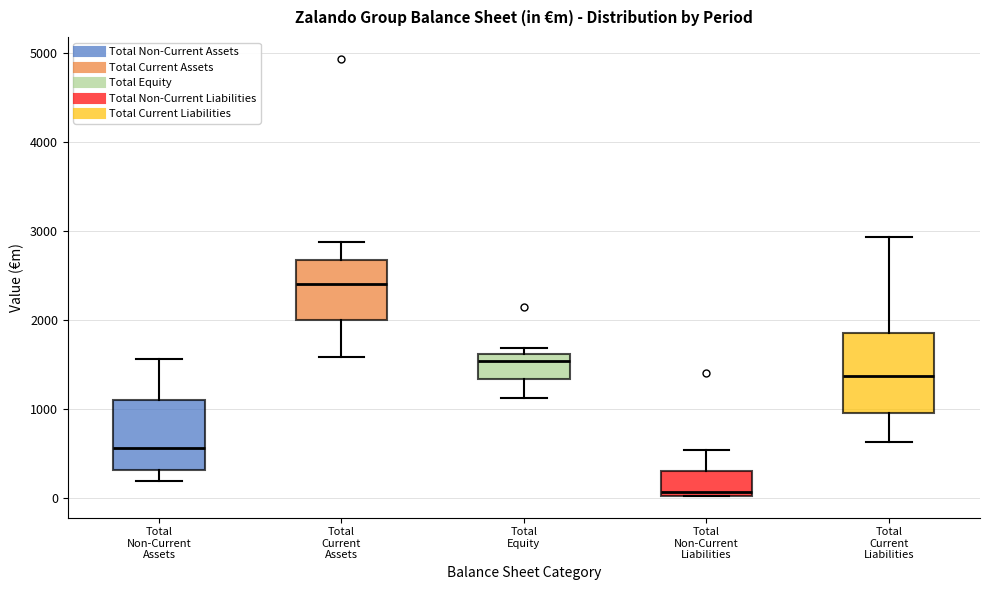

Reading left to right, read every box against the y-axis: the position of its median line, the range the box covers, and the ends of its whiskers. The values are not printed on the chart, so give them approximately, as read against the axis.

Total Non-Current Assets: median 600, box 300 to 1100, whiskers 200 to 1600
Total Current Assets: median 2400, box 2000 to 2700, whiskers 1600 to 2900
Total Equity: median 1500, box 1300 to 1600, whiskers 1100 to 1700
Total Non-Current Liabilities: median 100, box 0 to 300, whiskers 0 to 500
Total Current Liabilities: median 1400, box 1000 to 1900, whiskers 600 to 2900